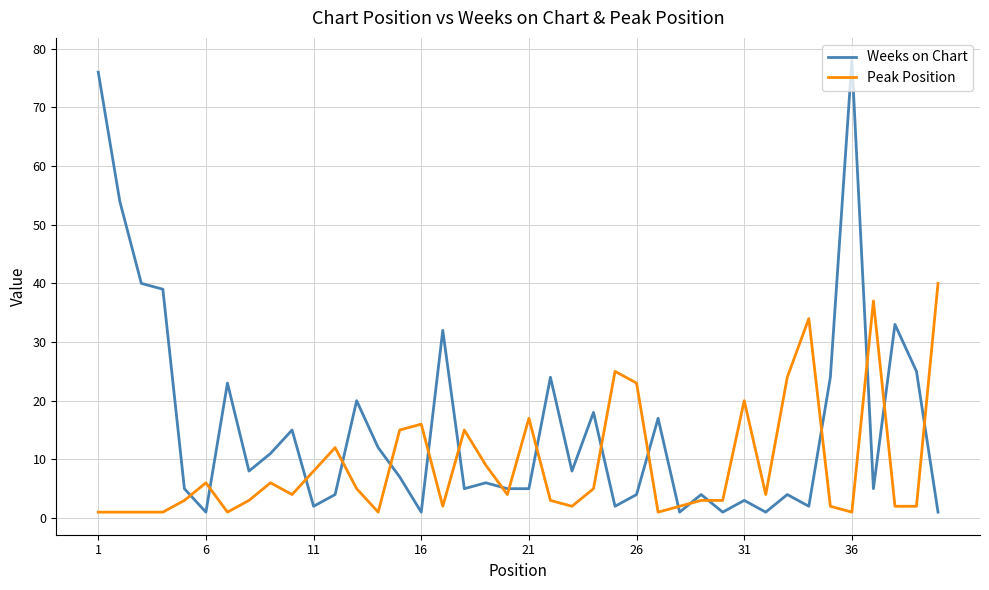

List the series in order of their peak value, highest first.

Weeks on Chart, Peak Position